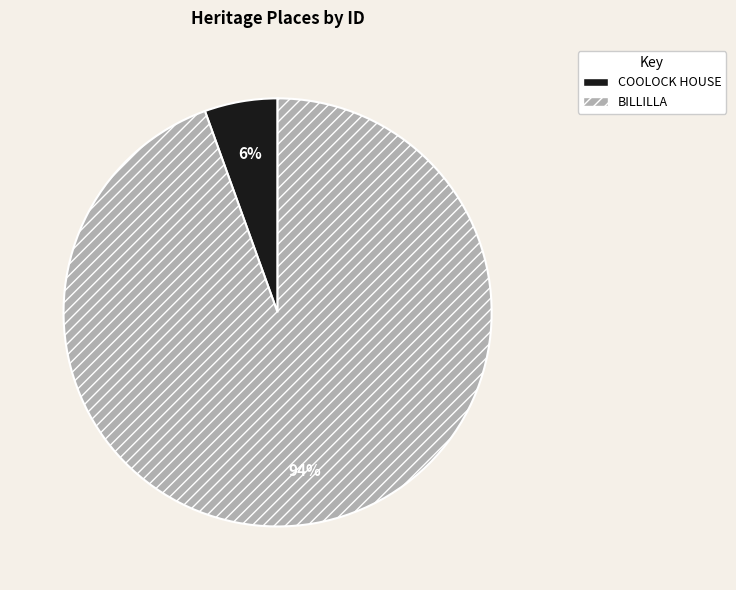

Combined, do COOLOCK HOUSE and BILLILLA account for over 50%?

Yes